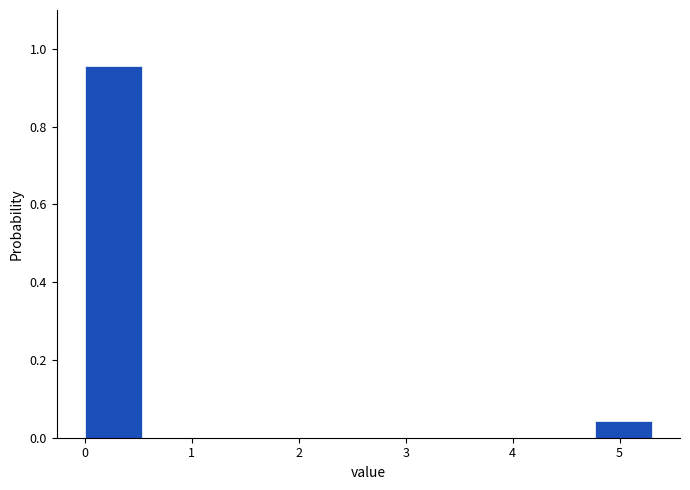

Which range on the x-axis has the tallest bar?

0.00 to 0.53